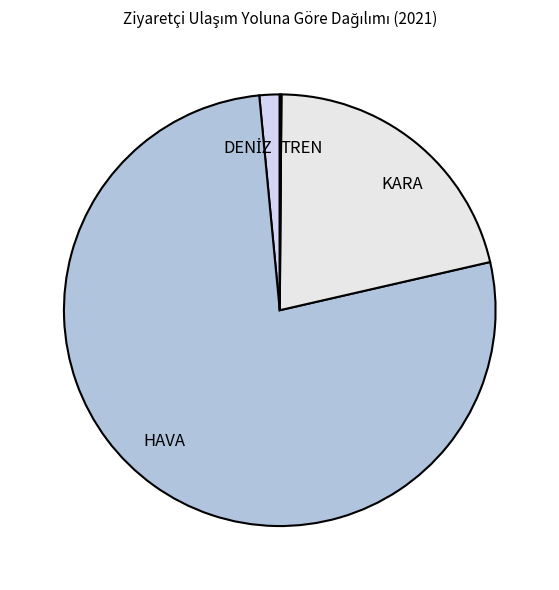

Which slice is the largest?

HAVA